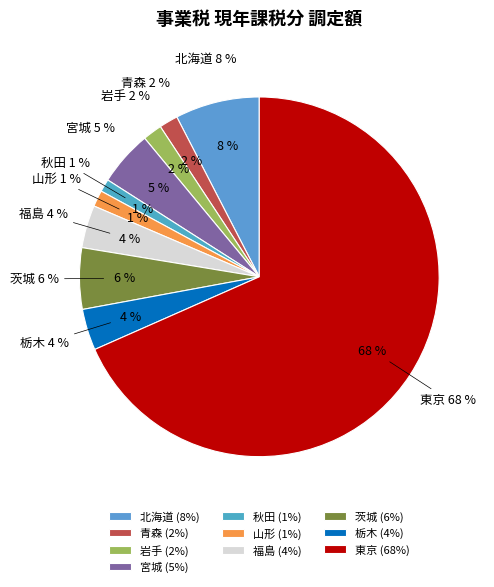

How many segments does this pie chart have?

10